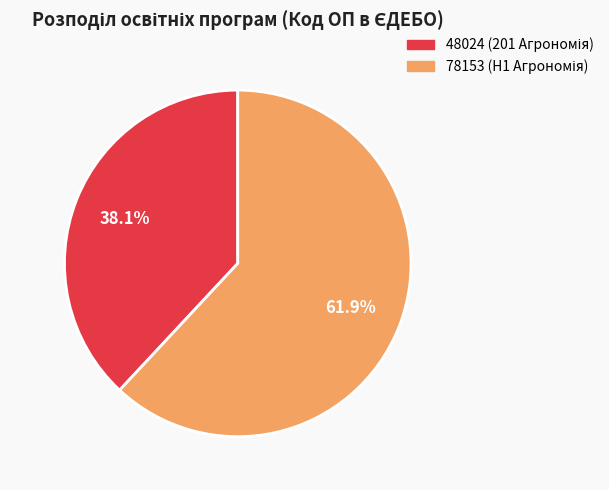

How many slices are in this pie chart?

2